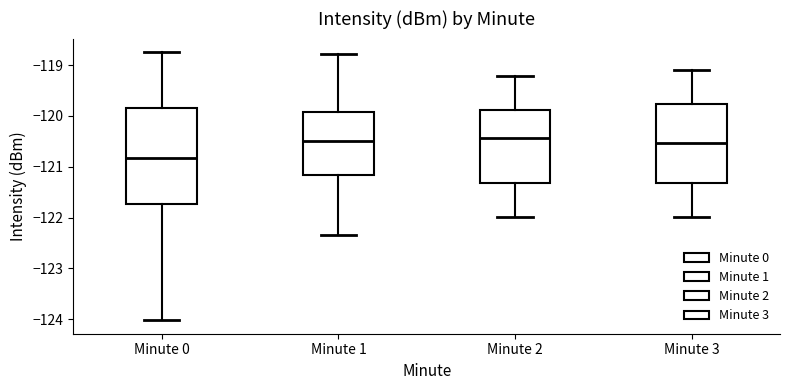

Reading left to right, read every box against the y-axis: the position of its median line, the range the box covers, and the ends of its whiskers. The values are not printed on the chart, so give them approximately, as read against the axis.

Minute 0: median -120.8, box -121.7 to -119.8, whiskers -124.0 to -118.7
Minute 1: median -120.5, box -121.2 to -119.9, whiskers -122.3 to -118.8
Minute 2: median -120.4, box -121.3 to -119.9, whiskers -122.0 to -119.2
Minute 3: median -120.5, box -121.3 to -119.8, whiskers -122.0 to -119.1